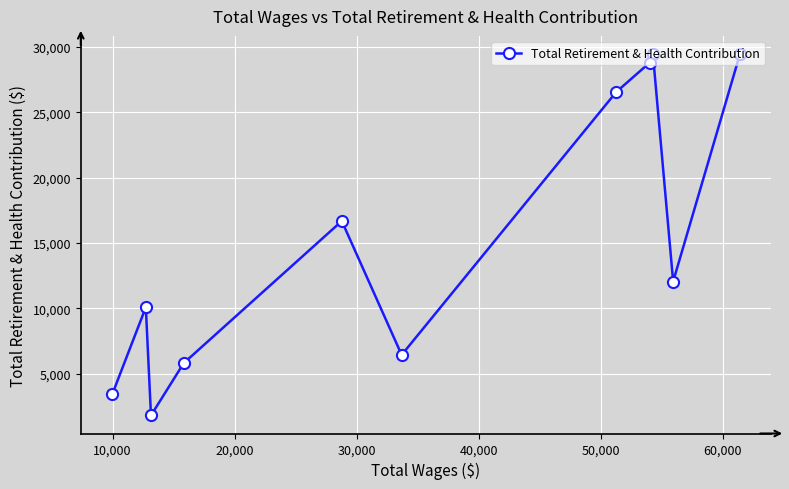

What is the minimum value shown in the chart?

1802